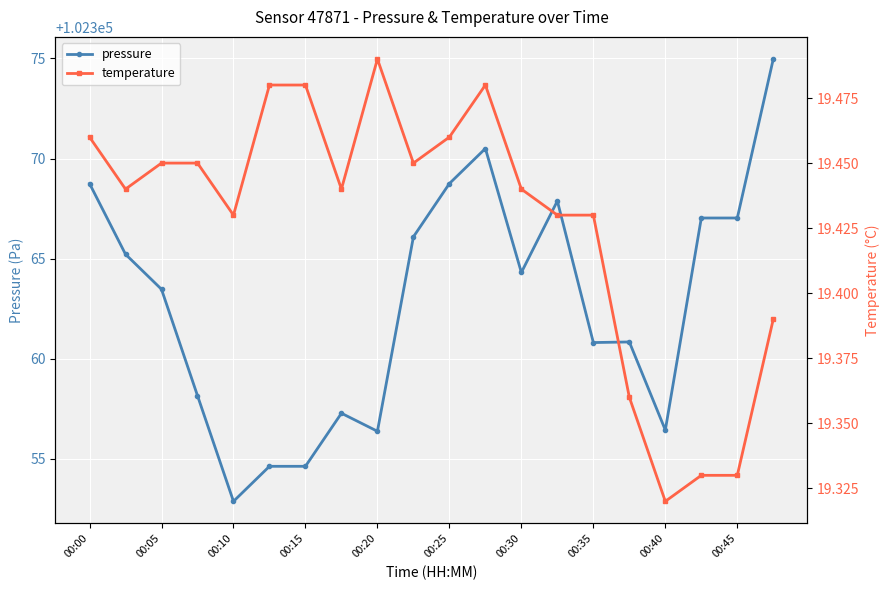

How many series are shown in this chart?

2